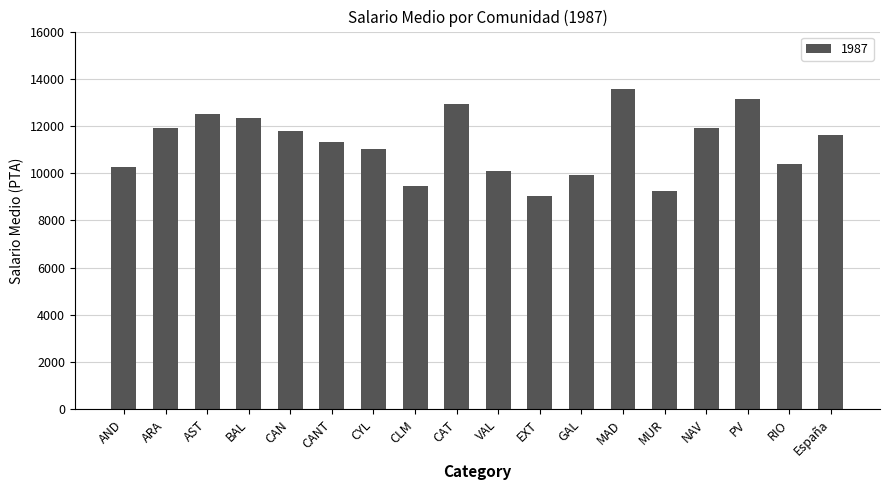

At which label does the data first exceed 11622?

ARA